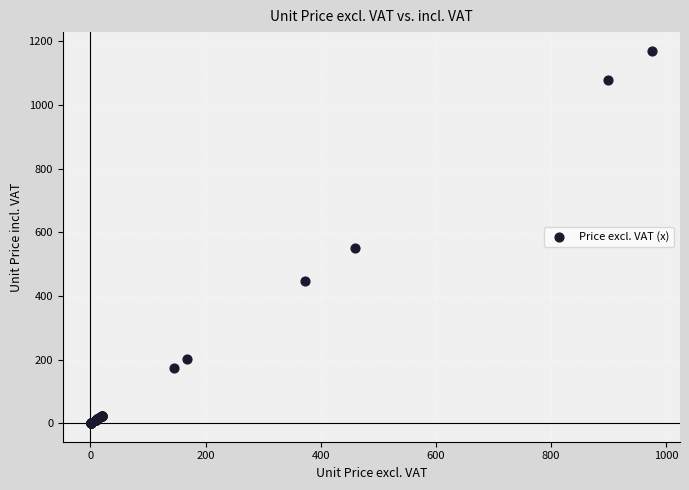

What Y value in the scatter plot is closest to 585?

550.8